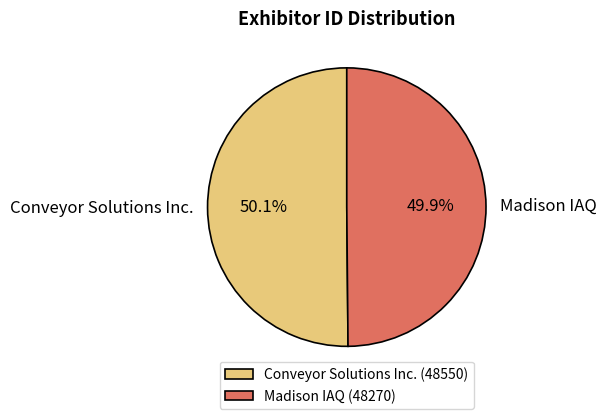

Is the sum of Madison IAQ (48270) and Conveyor Solutions Inc. (48550) greater than half?

Yes